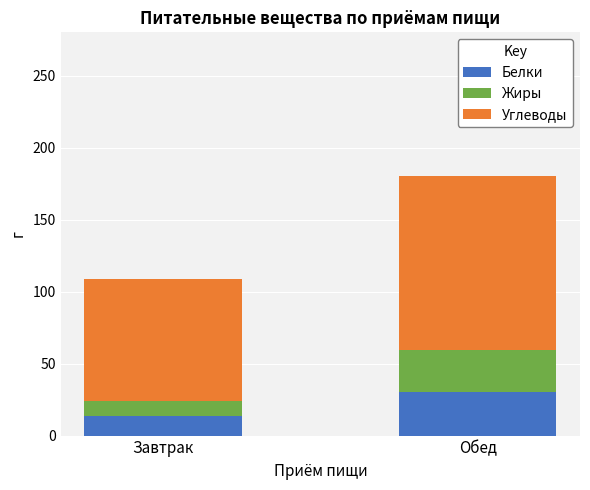

How many data points does each series have?

2